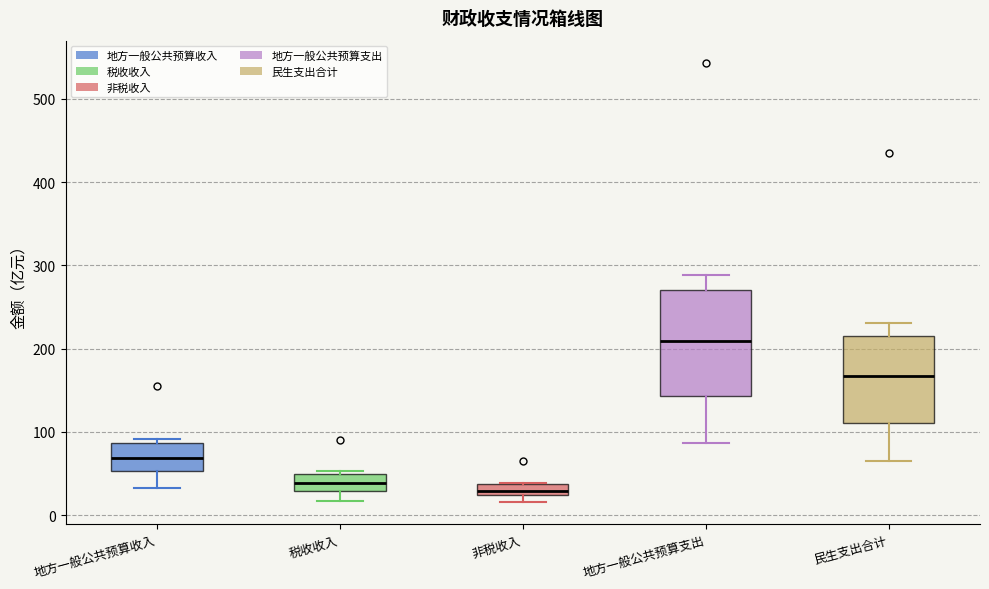

Where is the lower edge of the box for 地方一般公共预算支出 on the y-axis? The values are not printed on the chart, so give them approximately, as read against the axis.

140